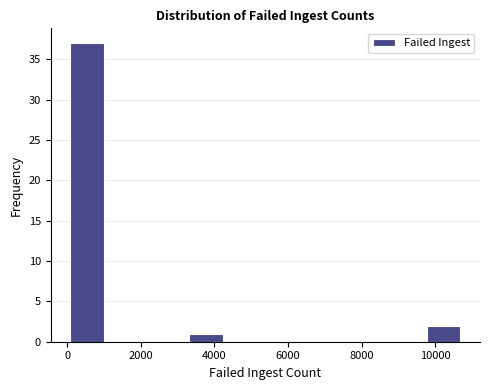

What is the height of the bar covering 9600 to 10800 on the x-axis? Neither the bar edges nor the heights are printed on the chart, so give them approximately, as read against the axes.

2